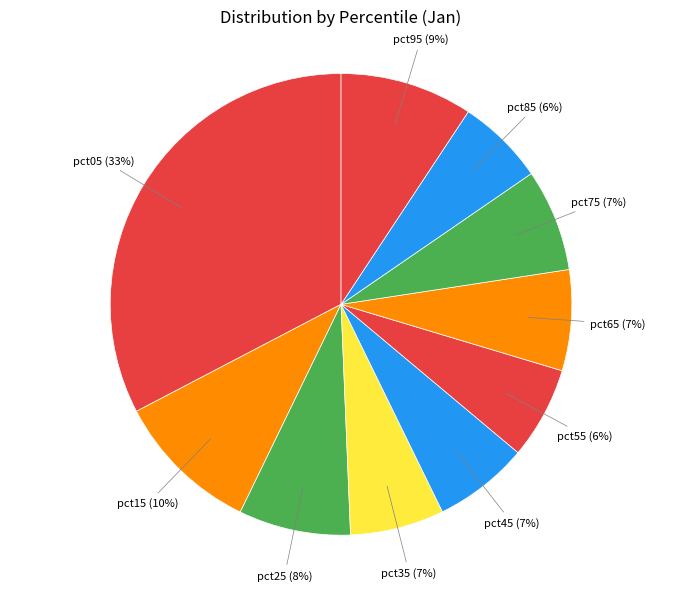

Is there a majority slice in this chart?

No